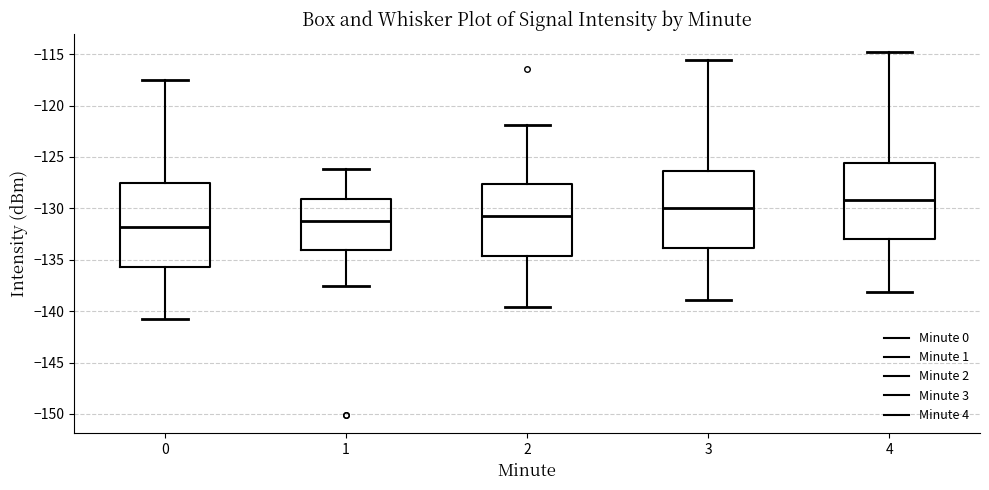

Where is the upper edge of the box at x = 0 on the y-axis? The values are not printed on the chart, so give them approximately, as read against the axis.

-127.5